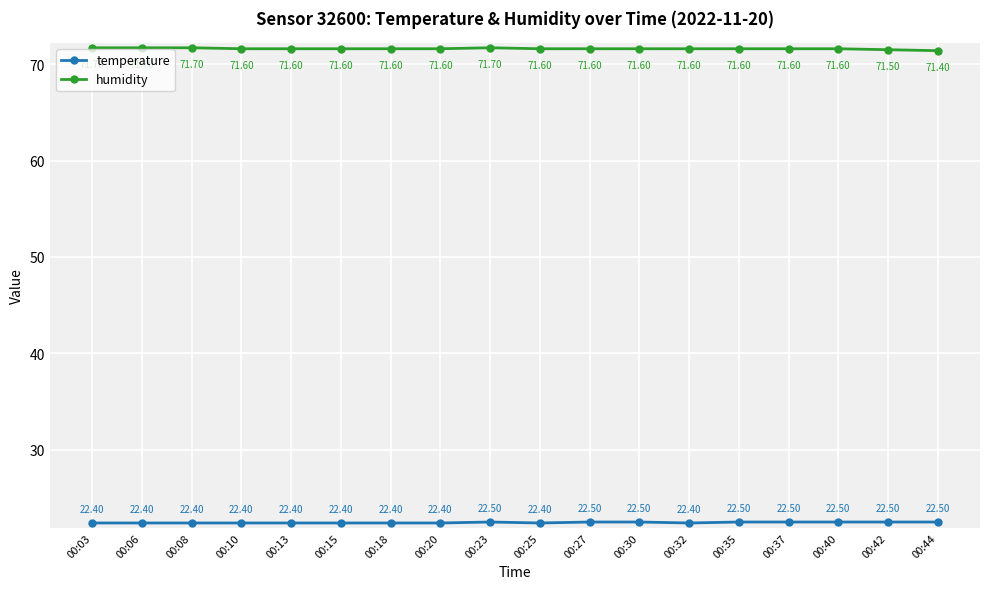

What is the minimum value shown in the chart?

22.4